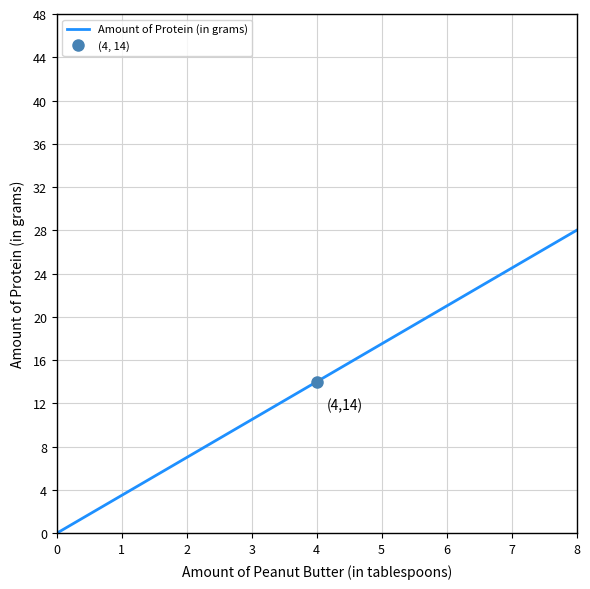

Which has a higher value, 2 or 1?

2